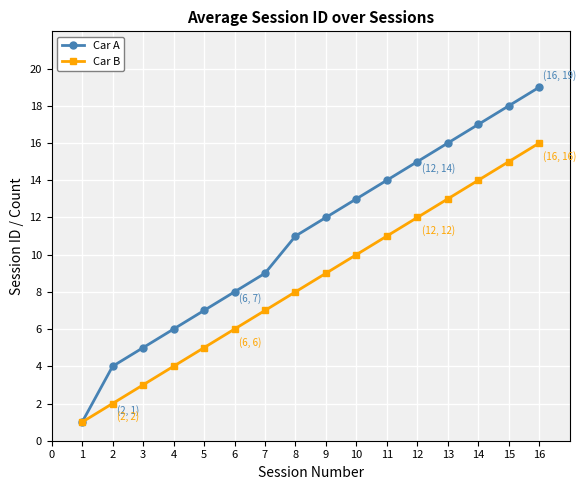

Is the value of Car B at 6 greater than the value of Car A at 11?

No